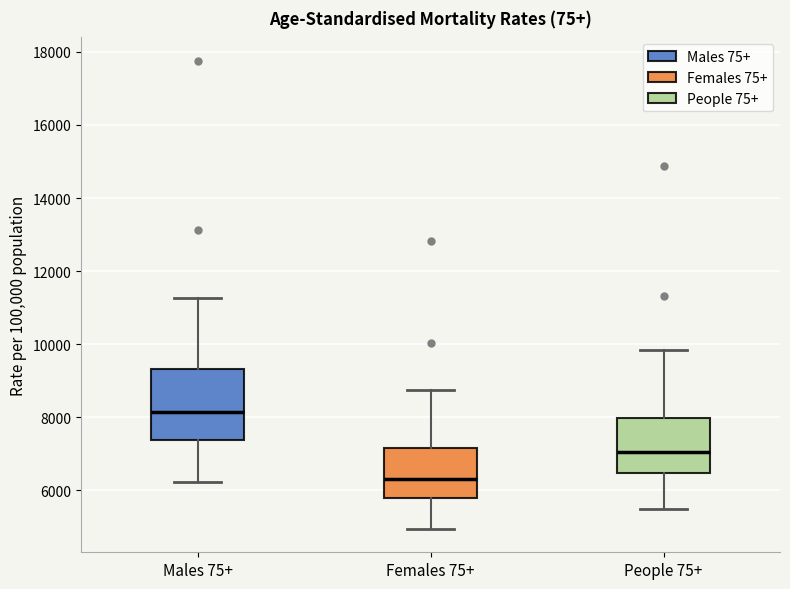

Where is the upper edge of the box for People 75+ on the y-axis? The values are not printed on the chart, so give them approximately, as read against the axis.

8000